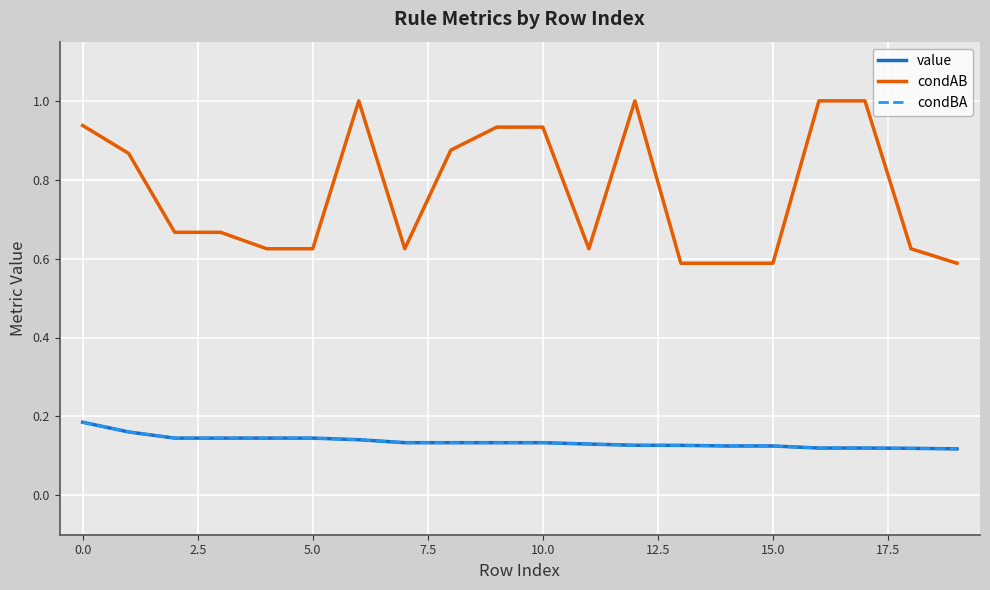

True or false: value and condBA intersect in this chart.

False